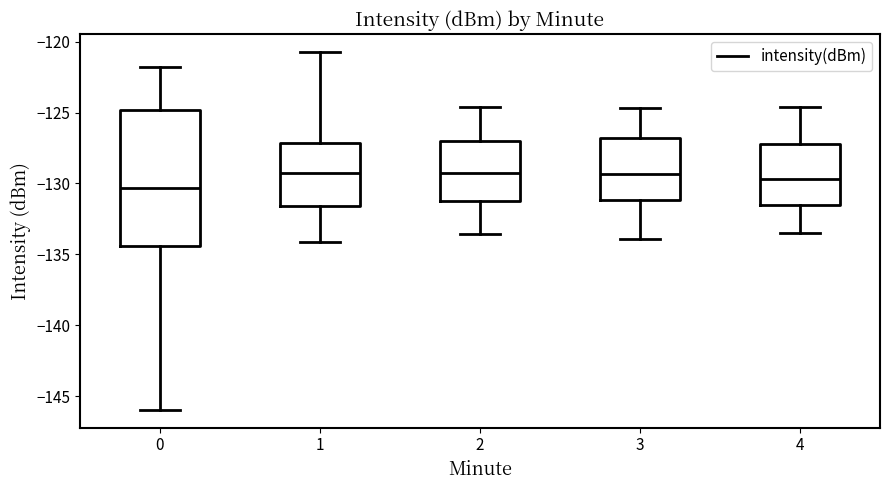

Reading left to right, read every box against the y-axis: the position of its median line, the range the box covers, and the ends of its whiskers. The values are not printed on the chart, so give them approximately, as read against the axis.

0: median -130.5, box -134.5 to -125.0, whiskers -146.0 to -122.0
1: median -129.5, box -131.5 to -127.0, whiskers -134.0 to -120.5
2: median -129.0, box -131.0 to -127.0, whiskers -133.5 to -124.5
3: median -129.5, box -131.0 to -127.0, whiskers -134.0 to -124.5
4: median -129.5, box -131.5 to -127.0, whiskers -133.5 to -124.5